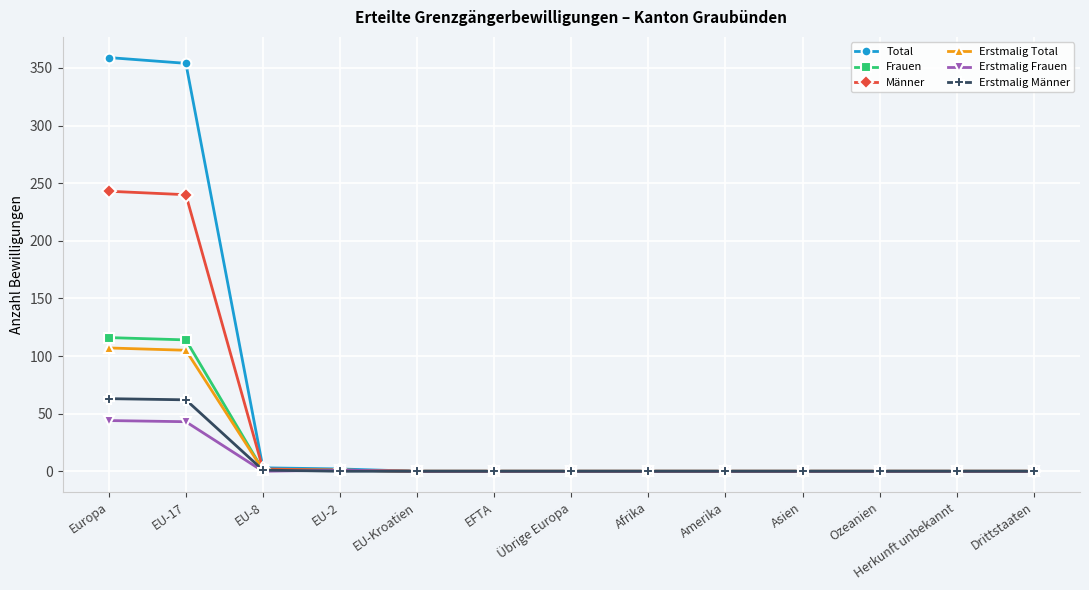

Which series has the largest range (max minus min)?

Total